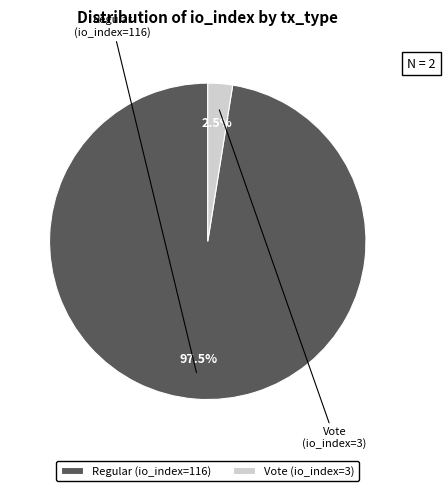

What percentage is the Regular (io_index=116) slice, to the nearest percent?

97%